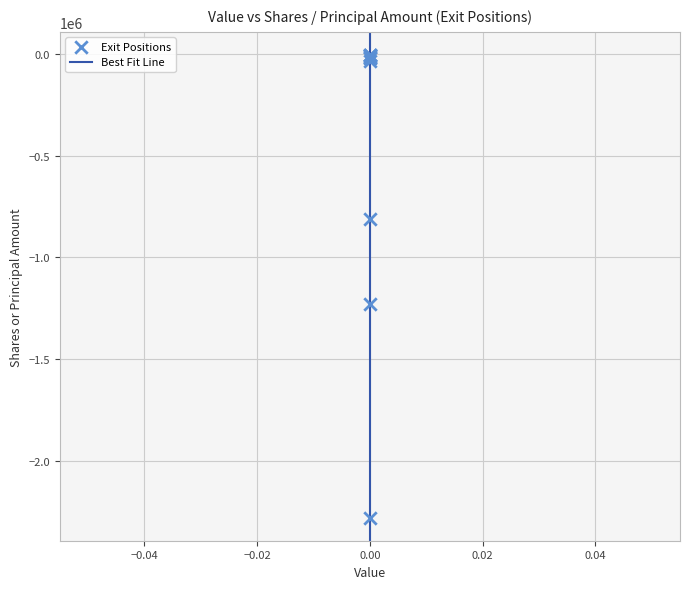

What Y value in the scatter plot is closest to -1142402?

-1229788